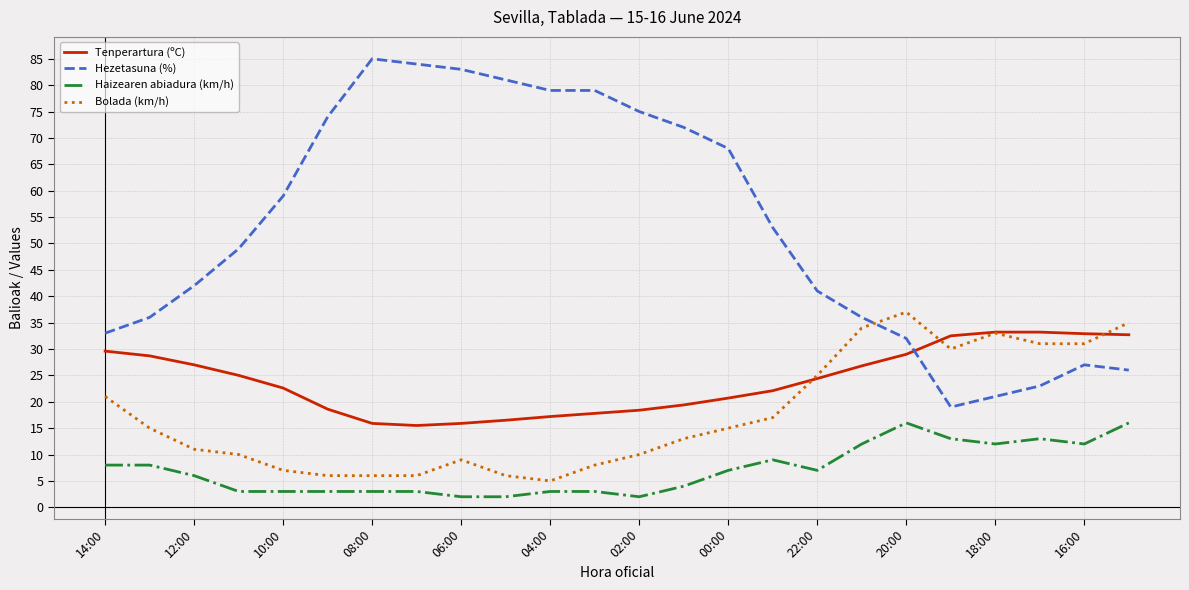

True or false: Tenperartura (ºC) and Hezetasuna (%) cross at least once.

True